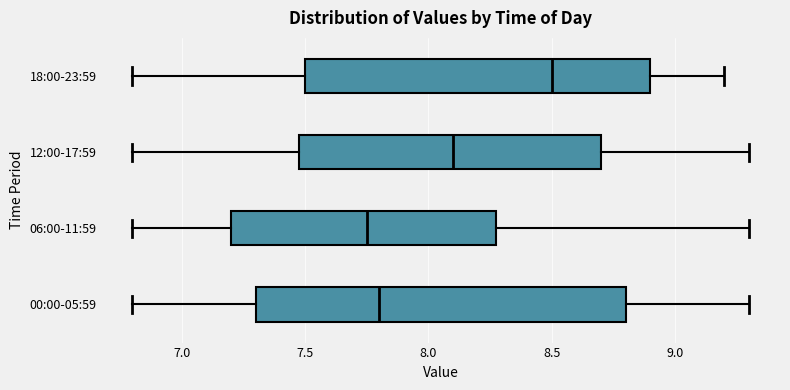

Which box has the furthest to the right median line?

18:00-23:59